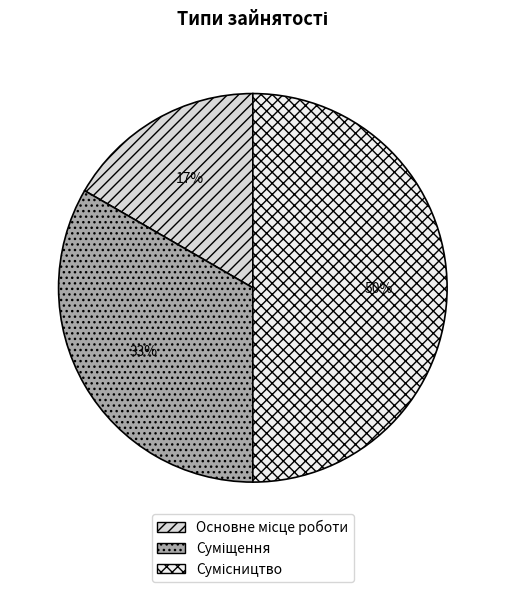

How many slices are in this pie chart?

3